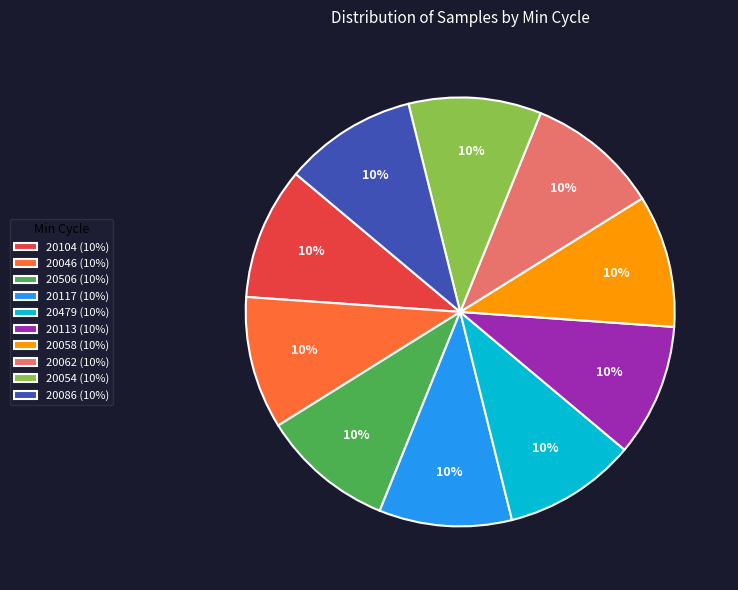

To the nearest percent, what portion does 20086 (10%) represent?

10%